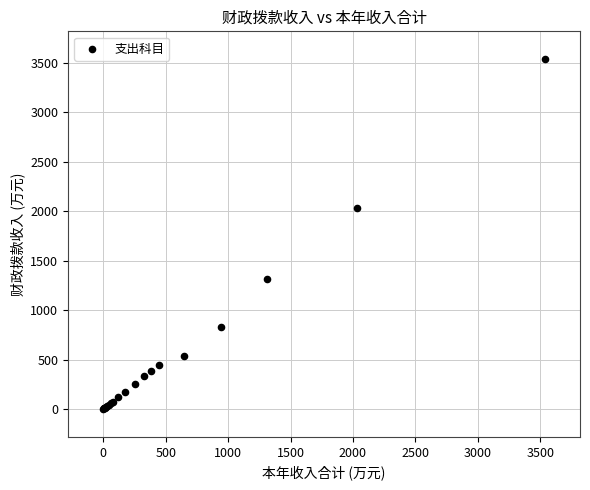

What Y value in the scatter plot is closest to 1768?

2029.8